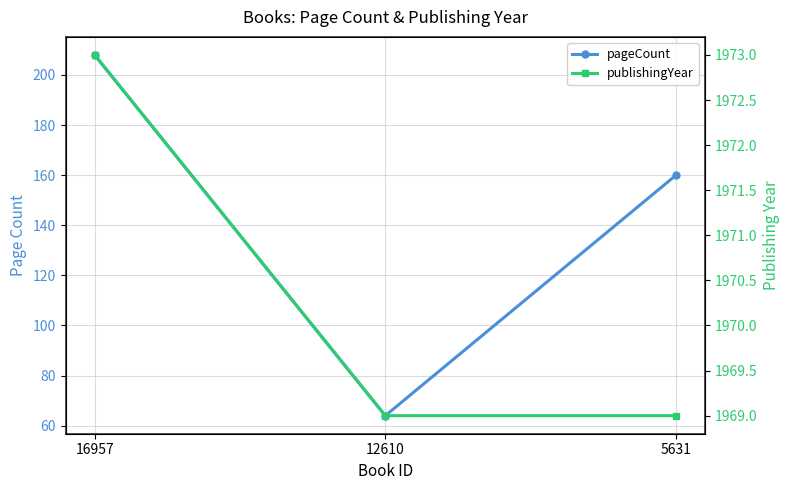

How many series are shown in this chart?

2